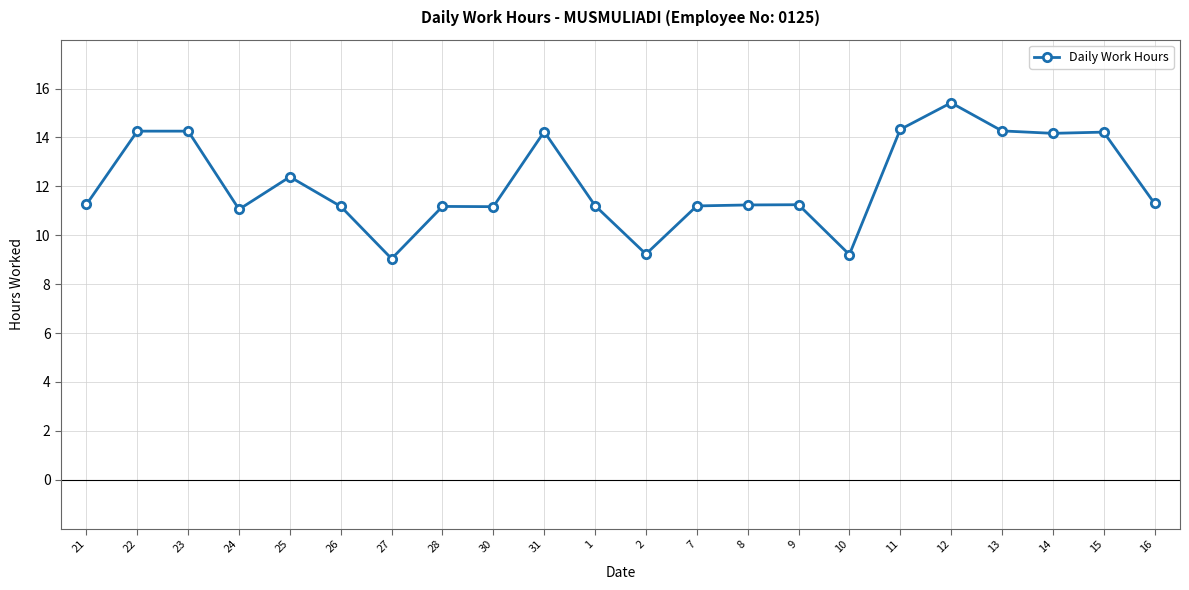

Is it true that the value at 7 is 11.2?

True